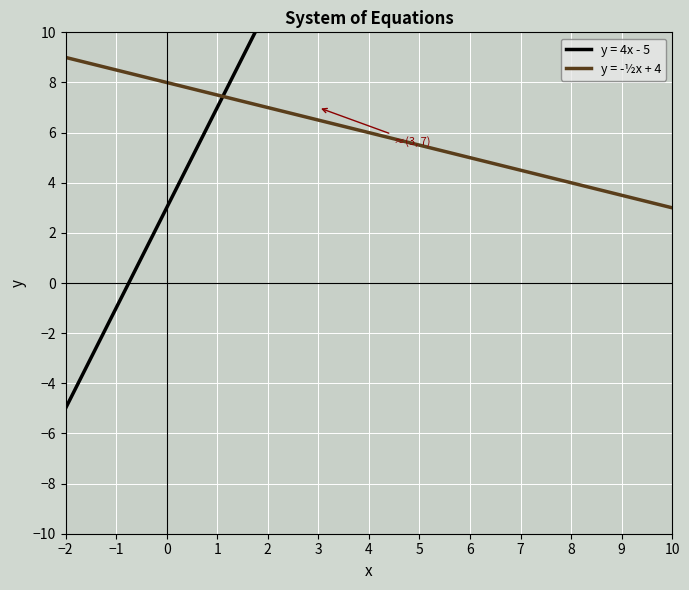

What is the sum of all y = -0.5x + 4 values?

78.0